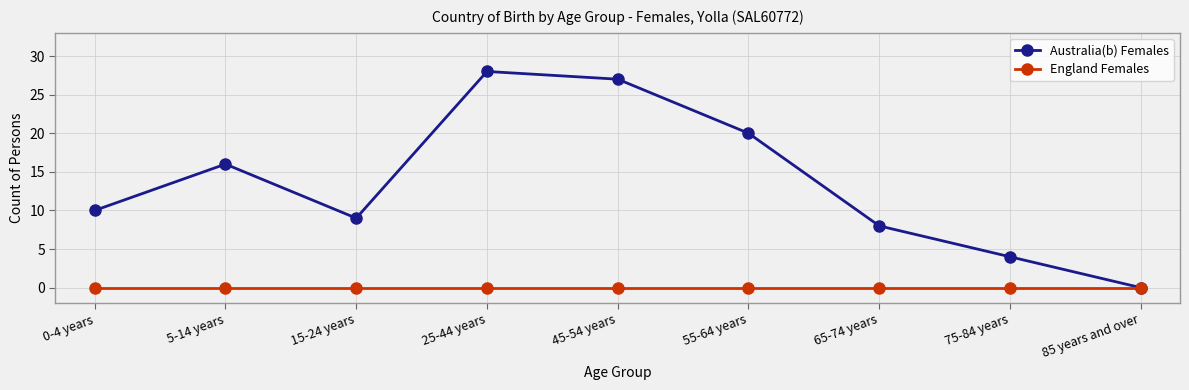

Which series changed the most between 55-64 years and 65-74 years?

Australia(b) Females